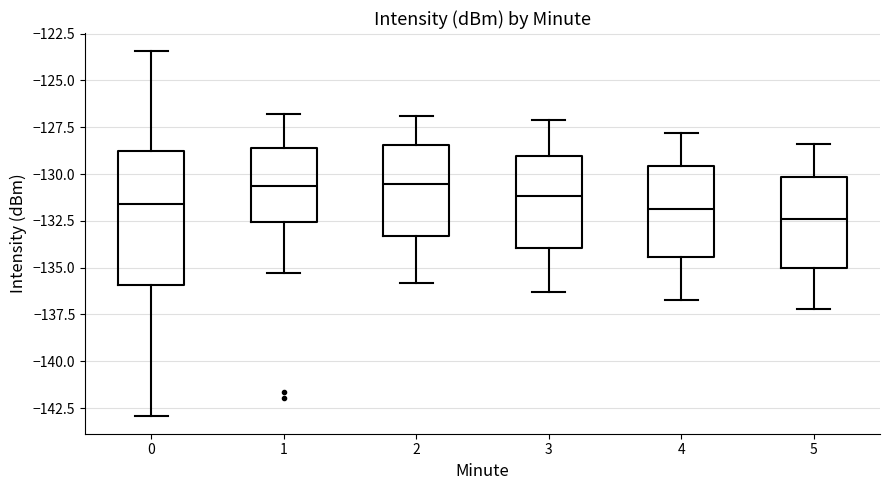

Where does the upper whisker of the box at x = 2 end on the y-axis? The values are not printed on the chart, so give them approximately, as read against the axis.

-127.0